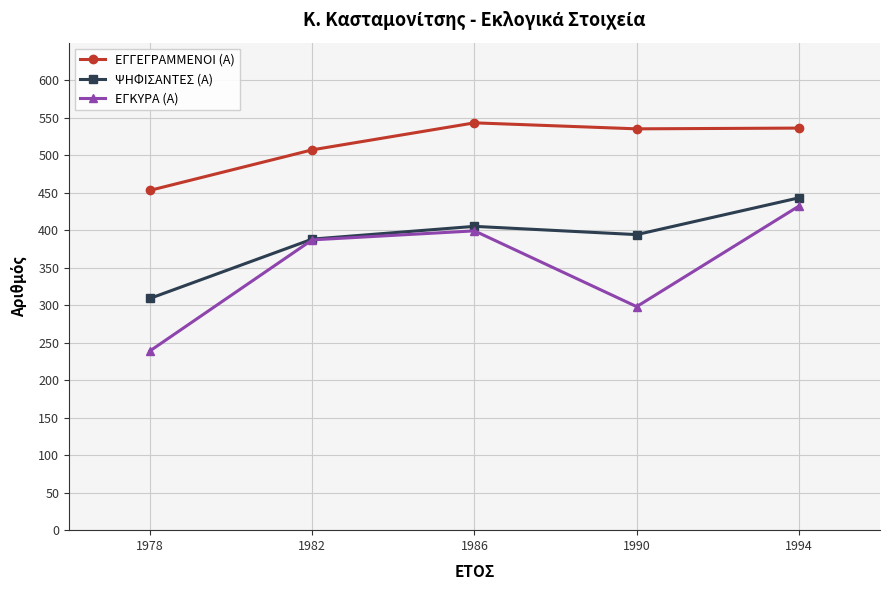

At which label does ΨΗΦΙΣΑΝΤΕΣ (Α) first exceed 394?

1986